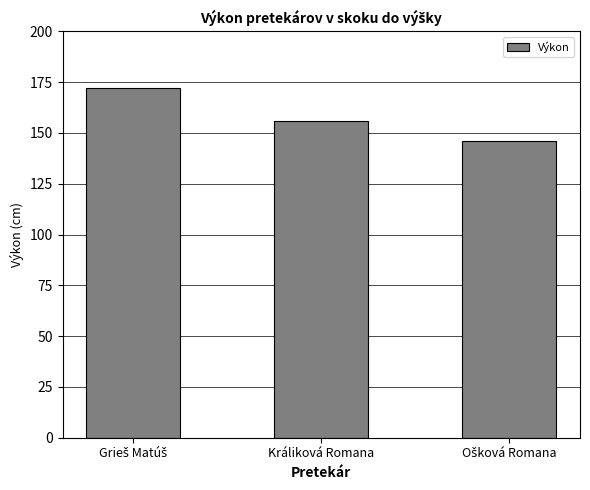

Reading left to right, transcribe all the data shown in this chart.

172	156	146